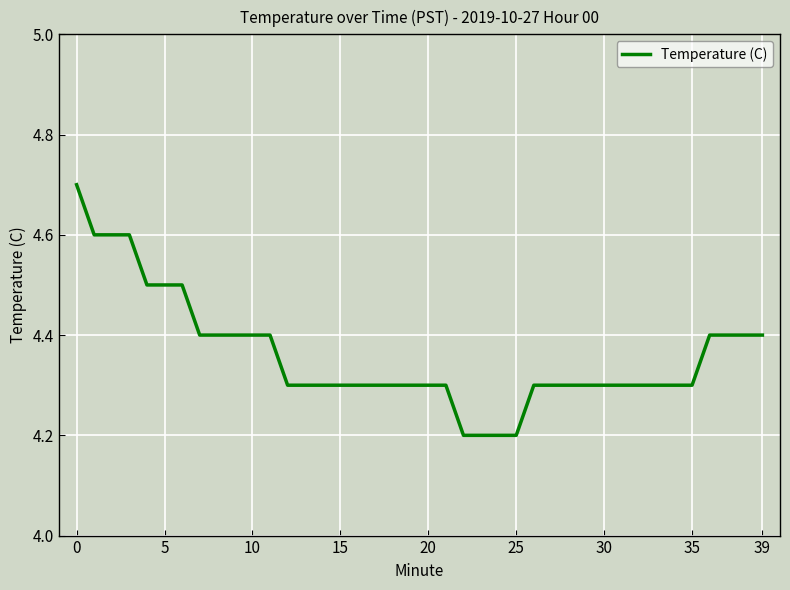

What is the difference between the second highest and second lowest values?

0.4